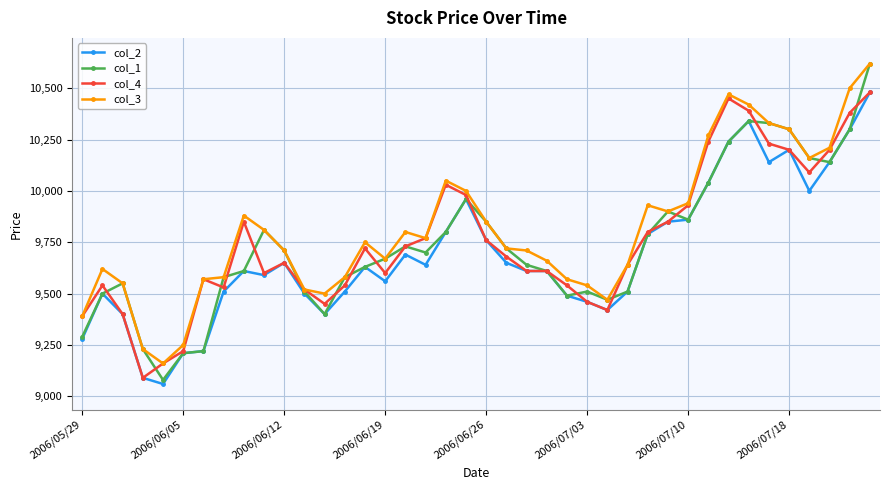

What is the value of the col_4 point at the 36th from the left?

10200